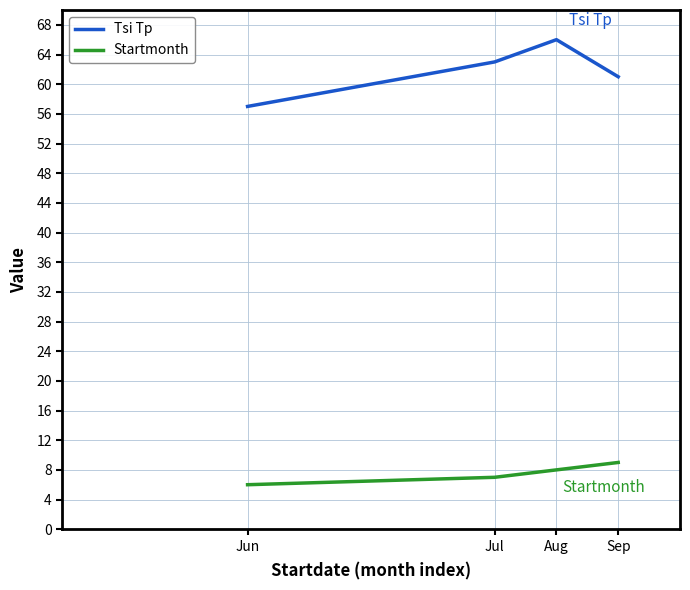

What is the total value across all series at Jun?

63